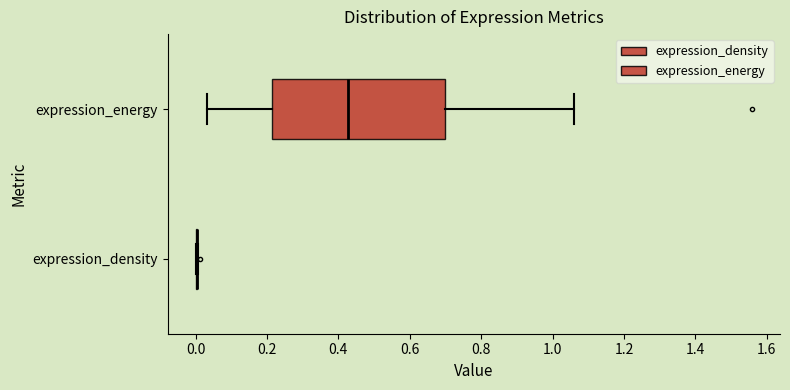

Reading bottom to top, transcribe this box plot: for each box, give where its median line is, the range the box spans, and where its two whiskers end, as read against the x-axis. The values are not printed on the chart, so give them approximately, as read against the axis.

expression_density: box collapsed to a line at 0.00, whiskers 0.00 to 0.00
expression_energy: median 0.42, box 0.22 to 0.70, whiskers 0.04 to 1.06